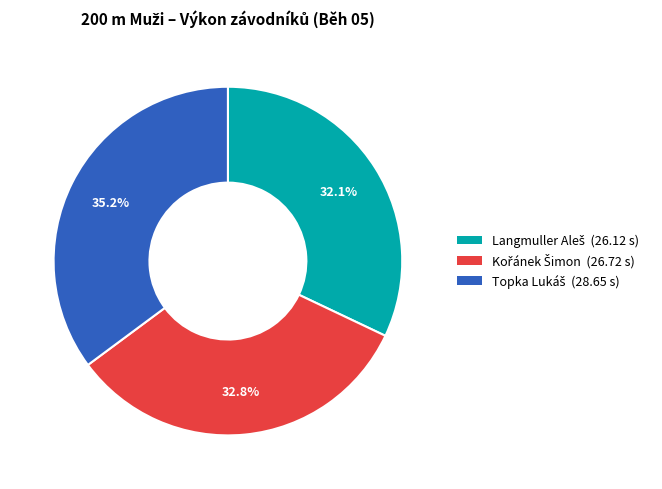

Count the number of slices in the pie.

3